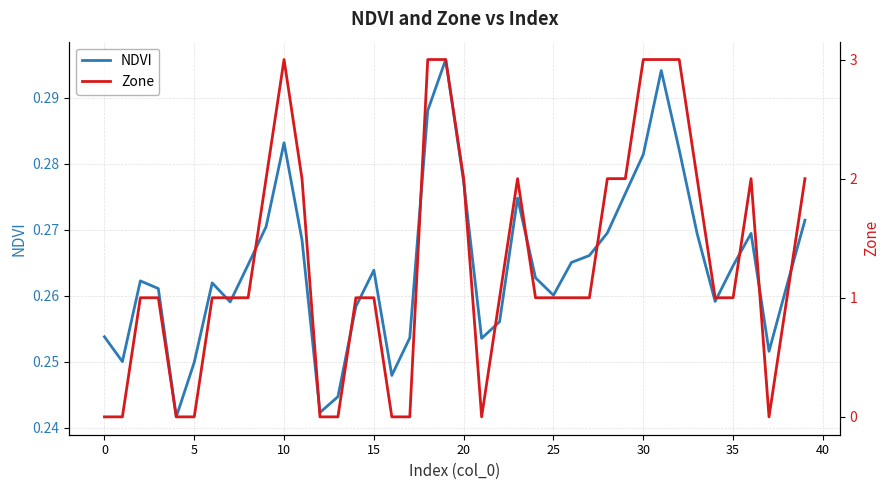

How many data points in Zone are above 1?

15